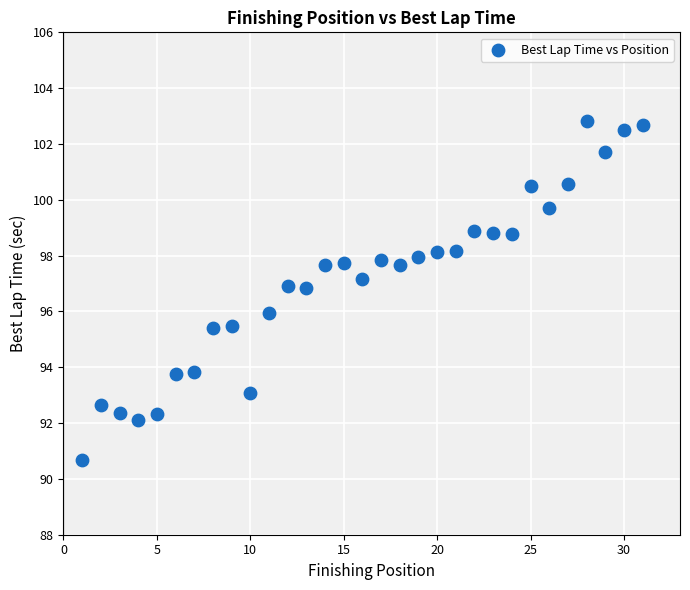

What is the range of X values (max minus min)?

30.0